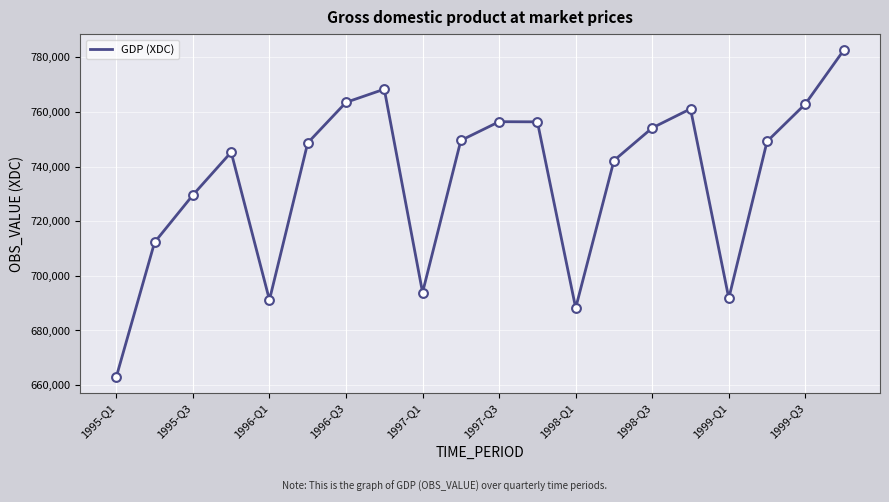

What is the smallest value displayed?

662992